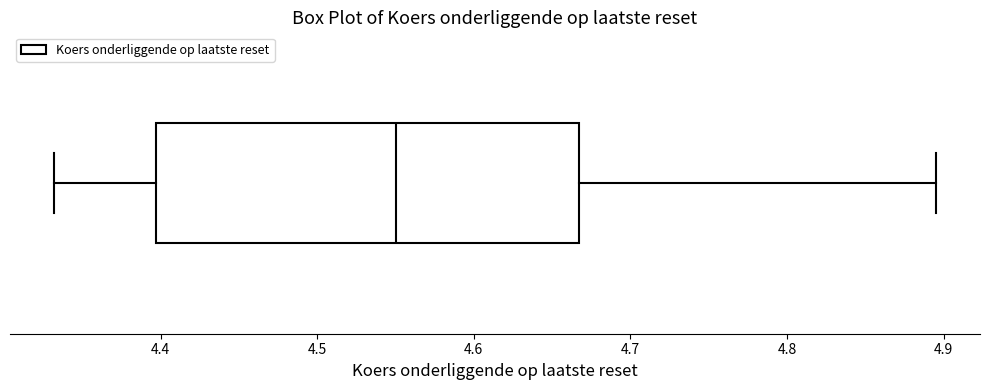

Transcribe this box plot: give where the median line is, the range the box spans, and where the two whiskers end, as read against the x-axis. The values are not printed on the chart, so give them approximately, as read against the axis.

median 4.55, box 4.40 to 4.67, whiskers 4.33 to 4.90